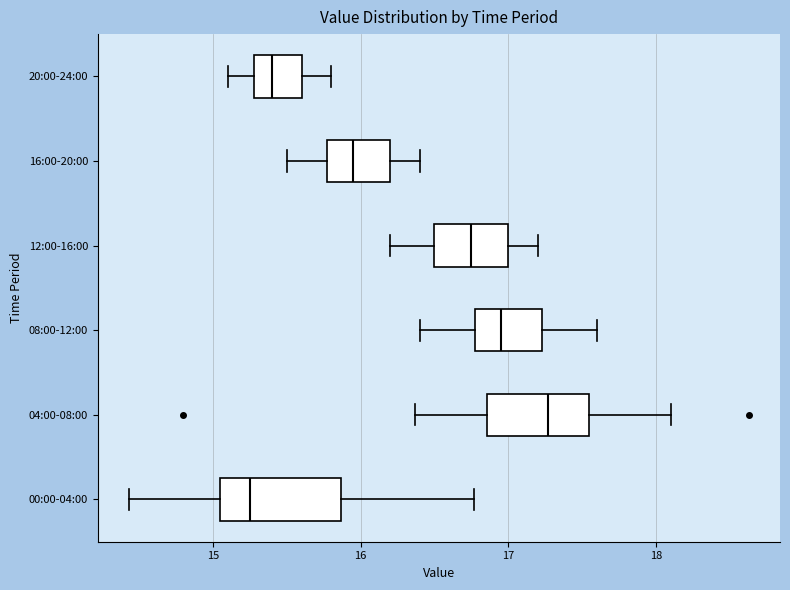

Reading bottom to top, read every box against the x-axis: the position of its median line, the range the box covers, and the ends of its whiskers. The values are not printed on the chart, so give them approximately, as read against the axis.

00:00-04:00: median 15.3, box 15.1 to 15.9, whiskers 14.4 to 16.8
04:00-08:00: median 17.3, box 16.9 to 17.5, whiskers 16.4 to 18.1
08:00-12:00: median 17.0, box 16.8 to 17.2, whiskers 16.4 to 17.6
12:00-16:00: median 16.8, box 16.5 to 17.0, whiskers 16.2 to 17.2
16:00-20:00: median 16.0, box 15.8 to 16.2, whiskers 15.5 to 16.4
20:00-24:00: median 15.4, box 15.3 to 15.6, whiskers 15.1 to 15.8